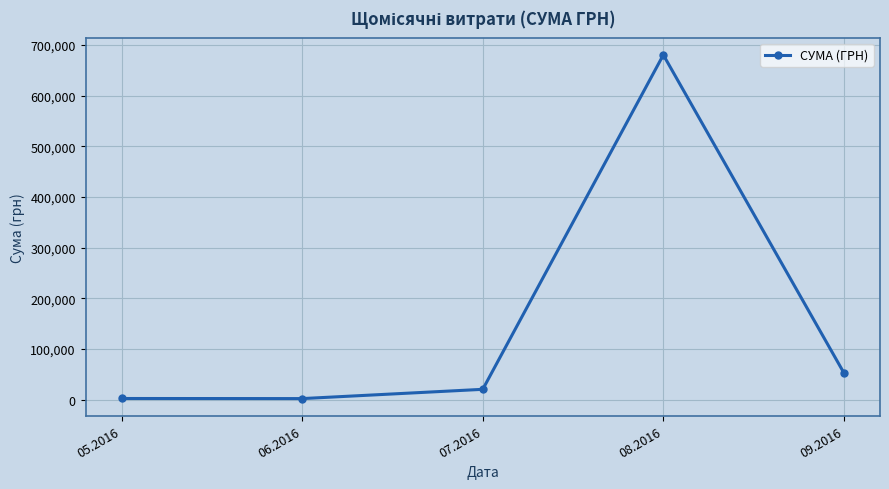

What is the smallest value displayed?

2441.0